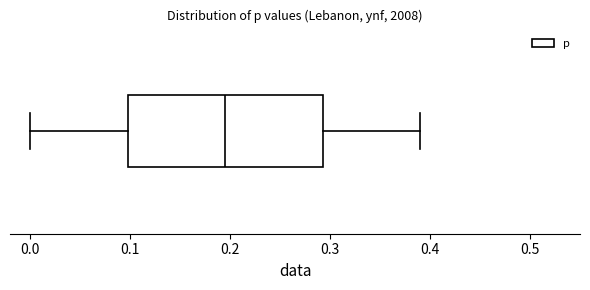

Where does the right whisker of the box end on the x-axis? The values are not printed on the chart, so give them approximately, as read against the axis.

0.39